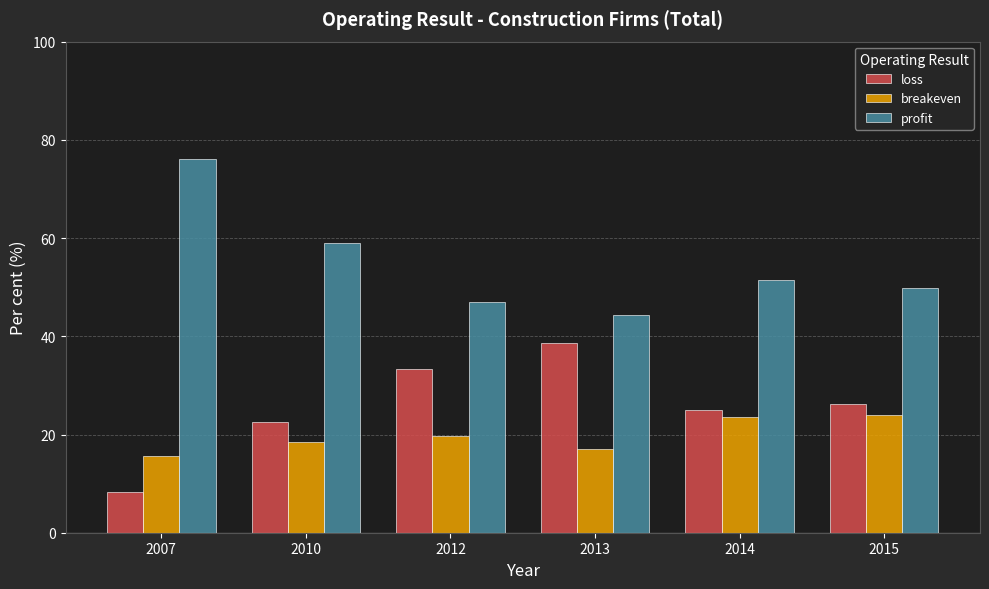

The profit series shows 91.5 at 2010. True or false?

False